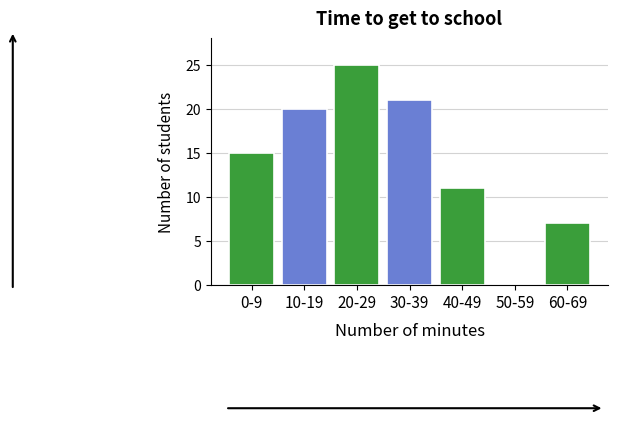

Reading right to left, extract all data points from this chart.

60-69=7	50-59=0	40-49=11	30-39=21	20-29=25	10-19=20	0-9=15